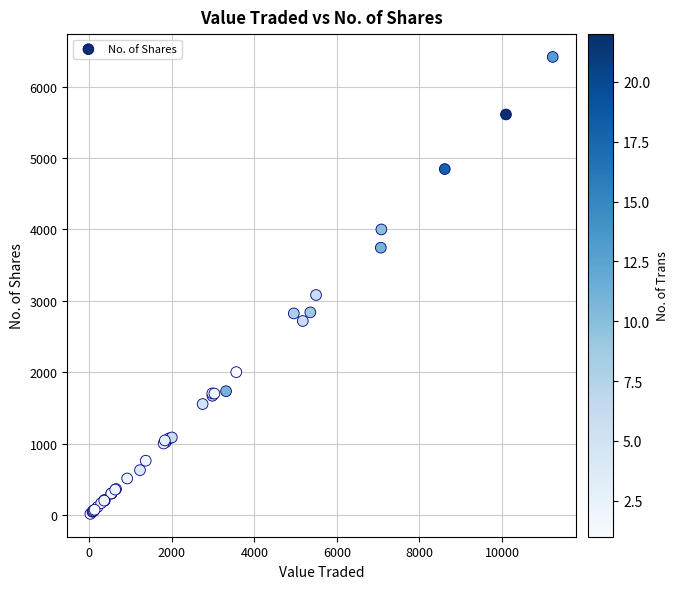

What Y value in the scatter plot is closest to 3215?

3081